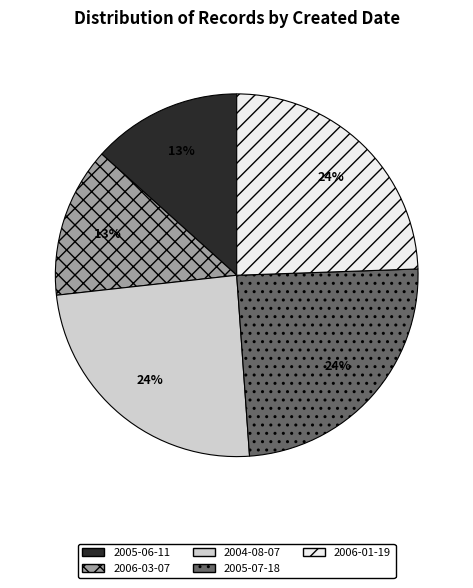

What is the ratio of the value at 2004-08-07 to the value at 2005-07-18?

1.0